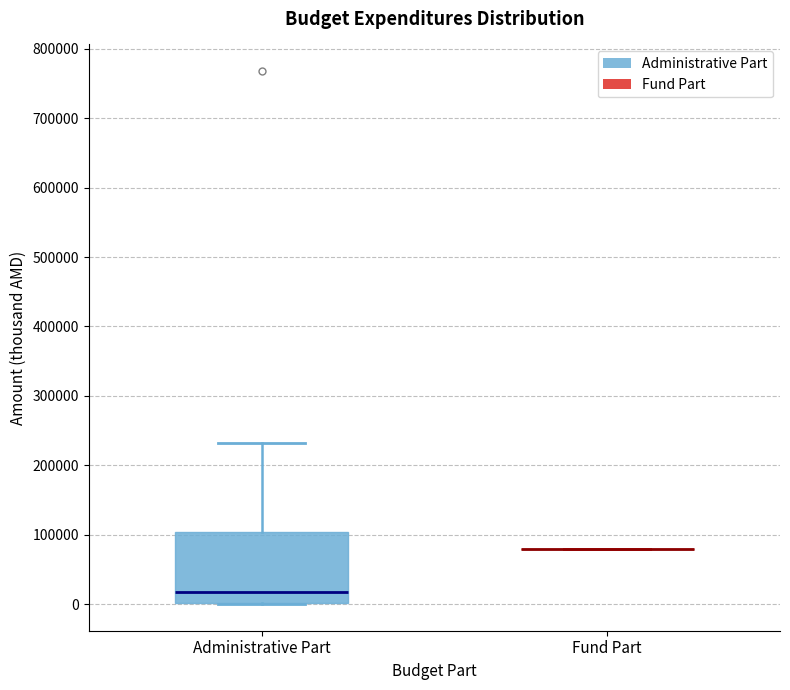

Comparing the boxes themselves (not the whiskers), which one is the tallest?

Administrative Part